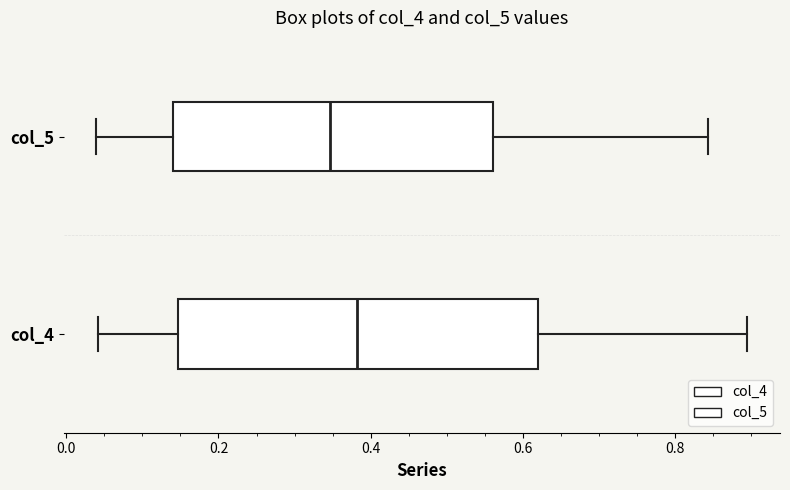

Which box is the widest, from its left edge to its right edge?

col_4